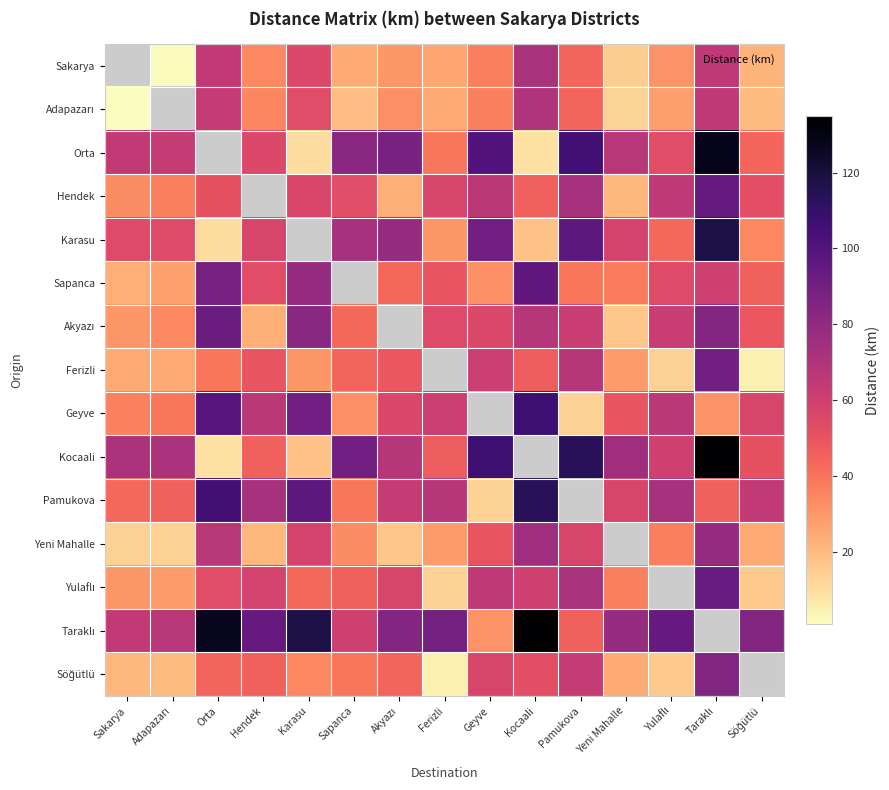

Between Pamukova and Karasu, which is larger?

Karasu